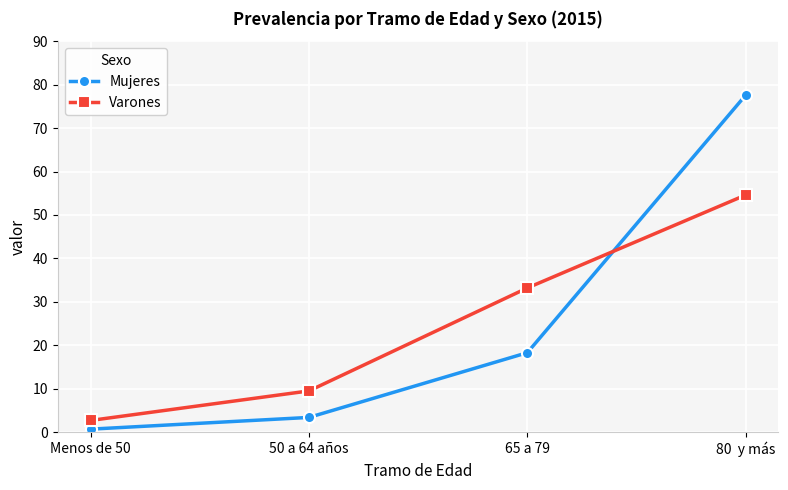

What is the label of the 4th point from the left?

80  y más